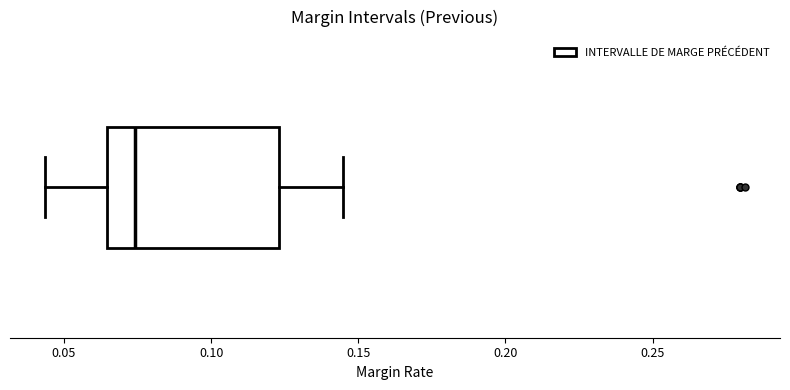

Transcribe this box plot: give where the median line is, the range the box spans, and where the two whiskers end, as read against the x-axis. The values are not printed on the chart, so give them approximately, as read against the axis.

median 0.075, box 0.065 to 0.125, whiskers 0.045 to 0.145